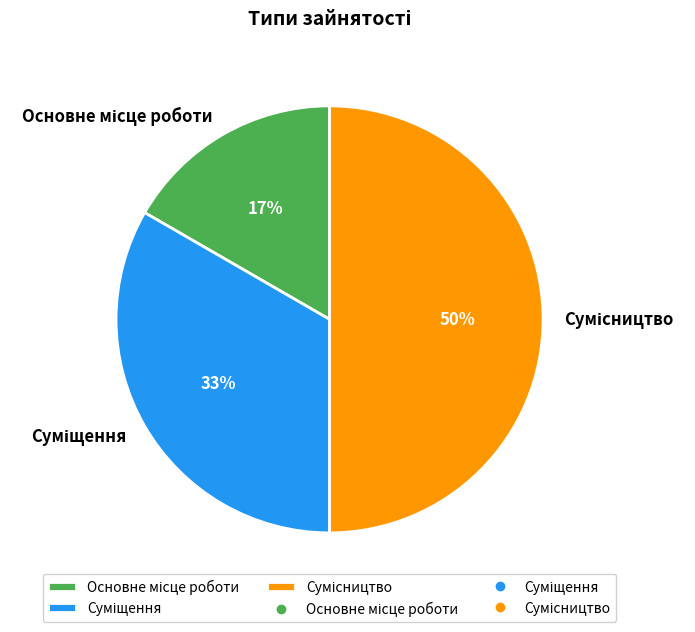

To the nearest percent, what is the difference between the largest and smallest slice percentages?

33%